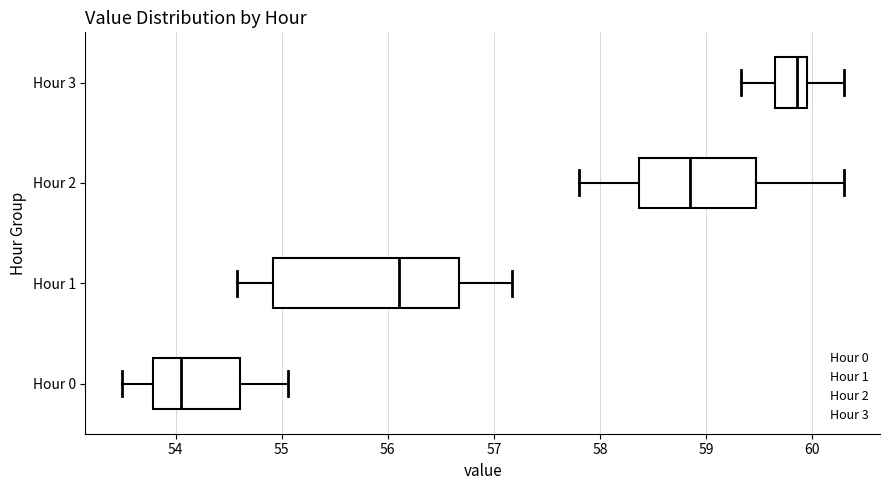

Which box's median line is the furthest to the left?

Hour 0